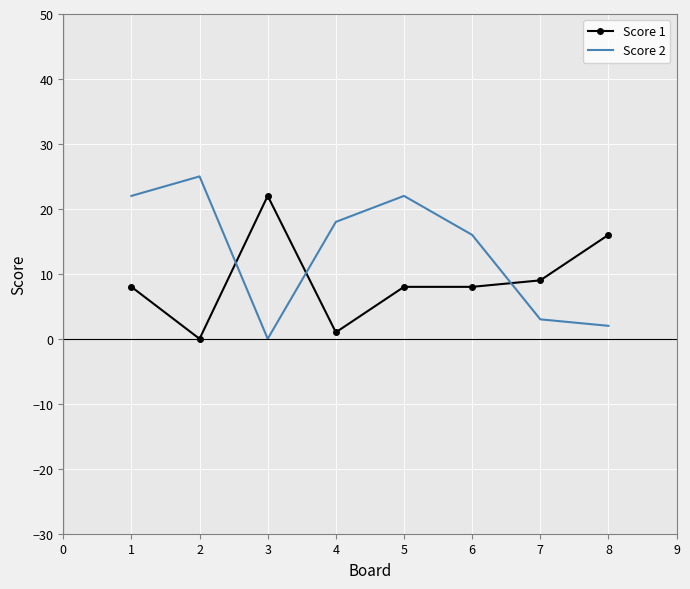

What is the greatest value displayed?

25